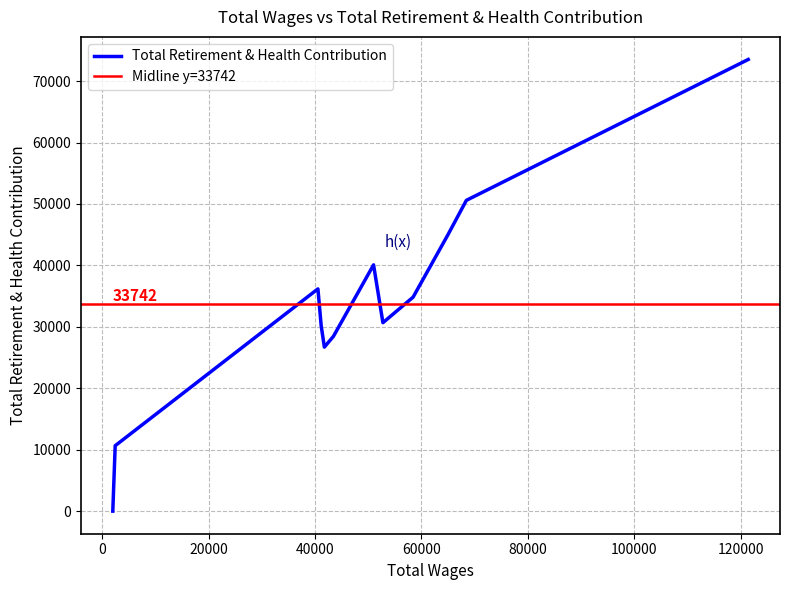

True or false: there are more than 0 points higher than both neighbors.

True